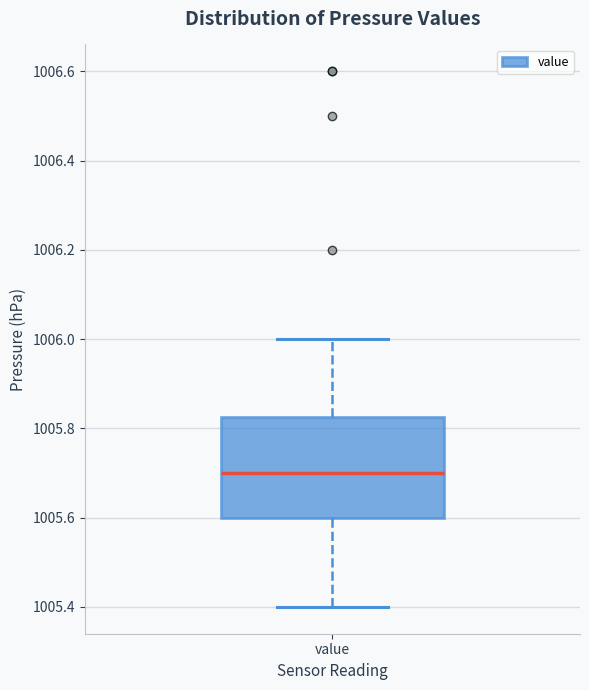

Where is the upper edge of the box for value on the y-axis? The values are not printed on the chart, so give them approximately, as read against the axis.

1005.82